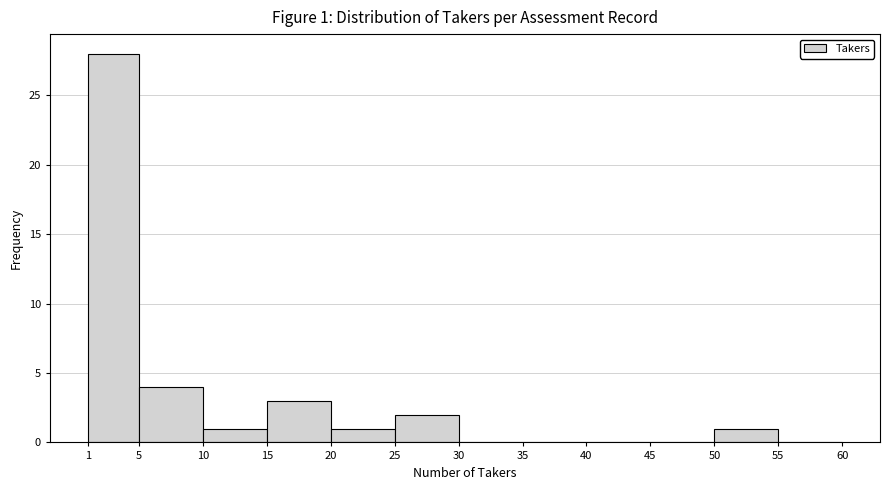

Over which range of the x-axis is the bar tallest?

1 to 5